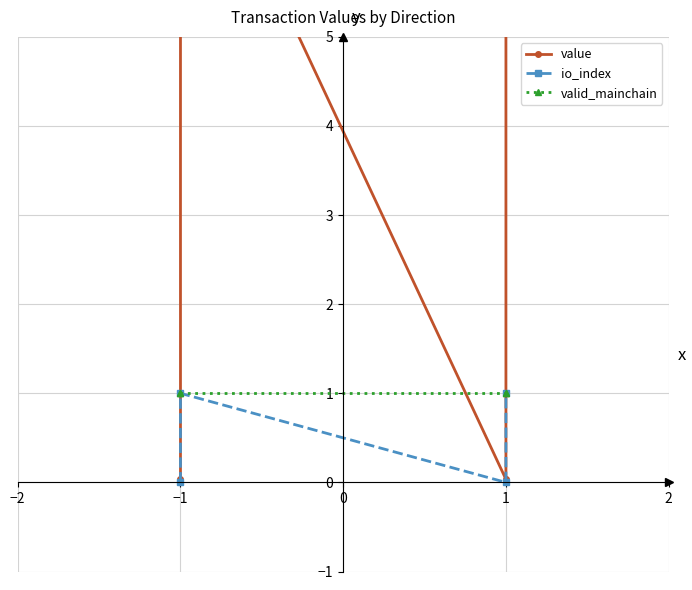

How many times do valid_mainchain and value cross each other?

3